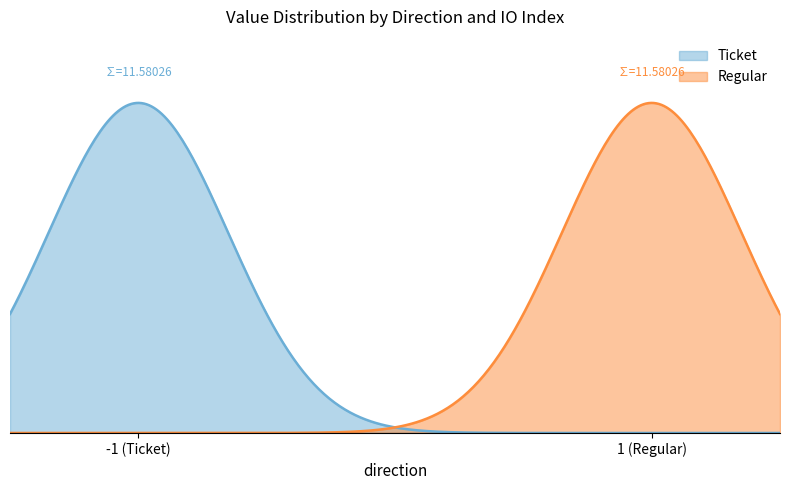

What are all the series names shown in the legend?

Ticket, Regular